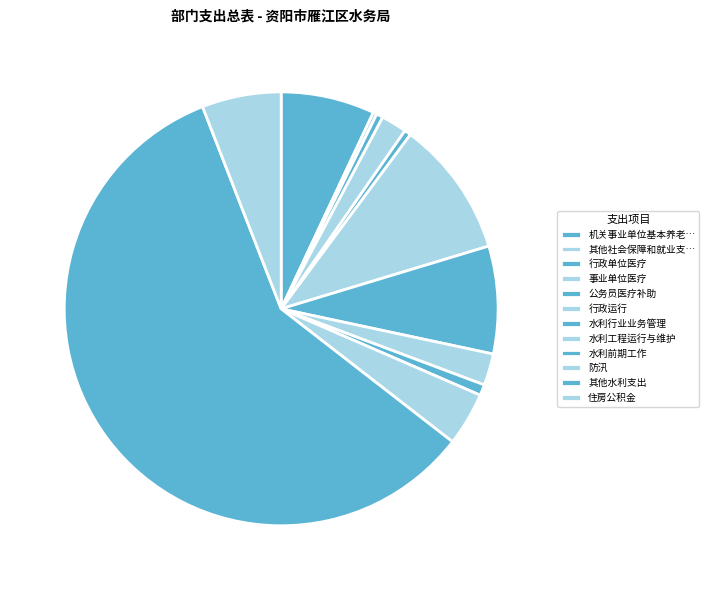

How many segments does this pie chart have?

12